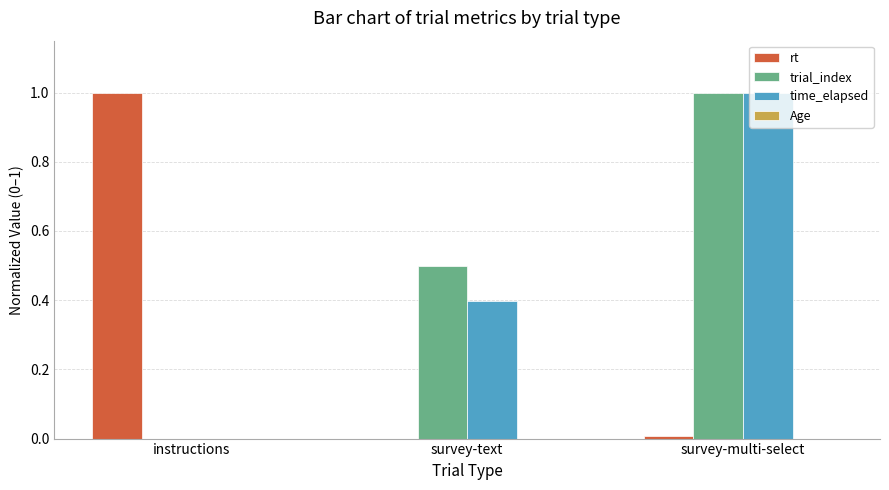

Which series changed the most between instructions and survey-text?

rt